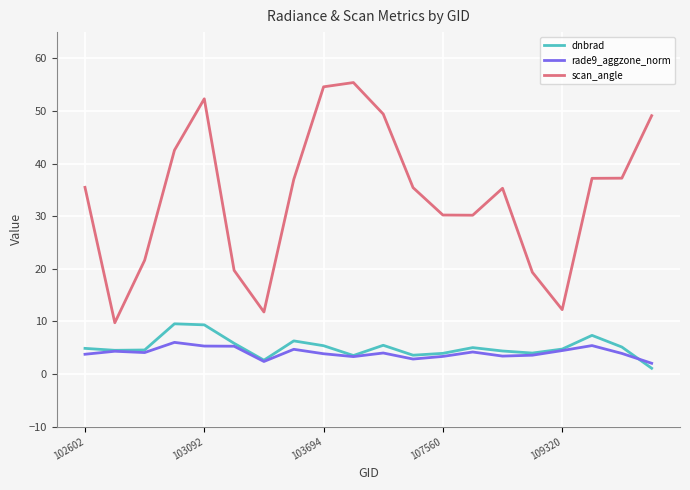

True or false: scan_angle and dnbrad intersect in this chart.

False